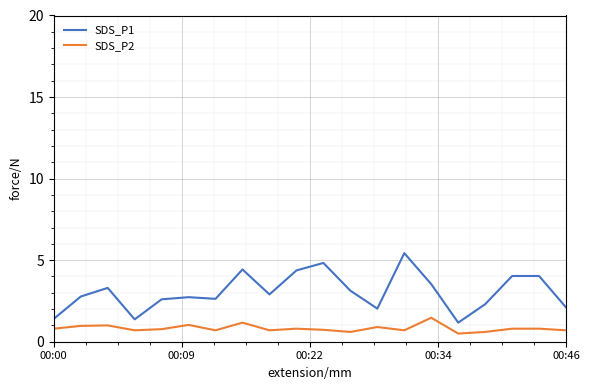

List the series in order of their overall mean, lowest first.

SDS_P2, SDS_P1